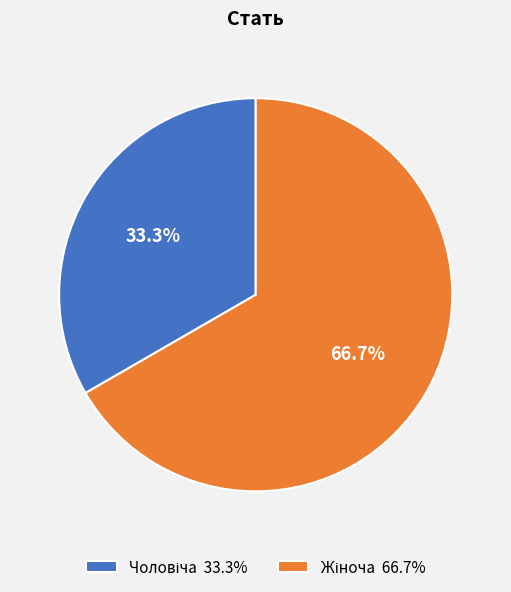

To the nearest percent, what is the average slice percentage?

50%